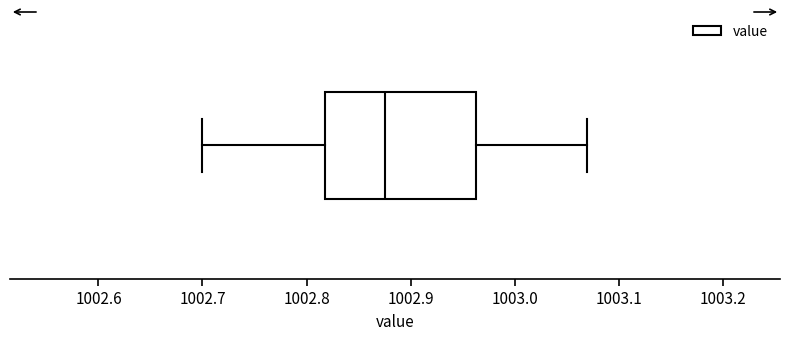

Transcribe this box plot: give where the median line is, the range the box spans, and where the two whiskers end, as read against the x-axis. The values are not printed on the chart, so give them approximately, as read against the axis.

median 1002.88, box 1002.82 to 1002.96, whiskers 1002.70 to 1003.07